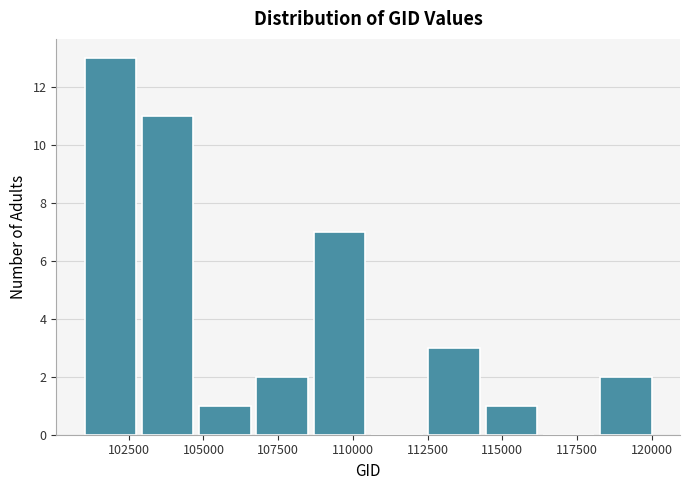

Read against the x-axis, roughly where is the centre of the tallest bar?

102000